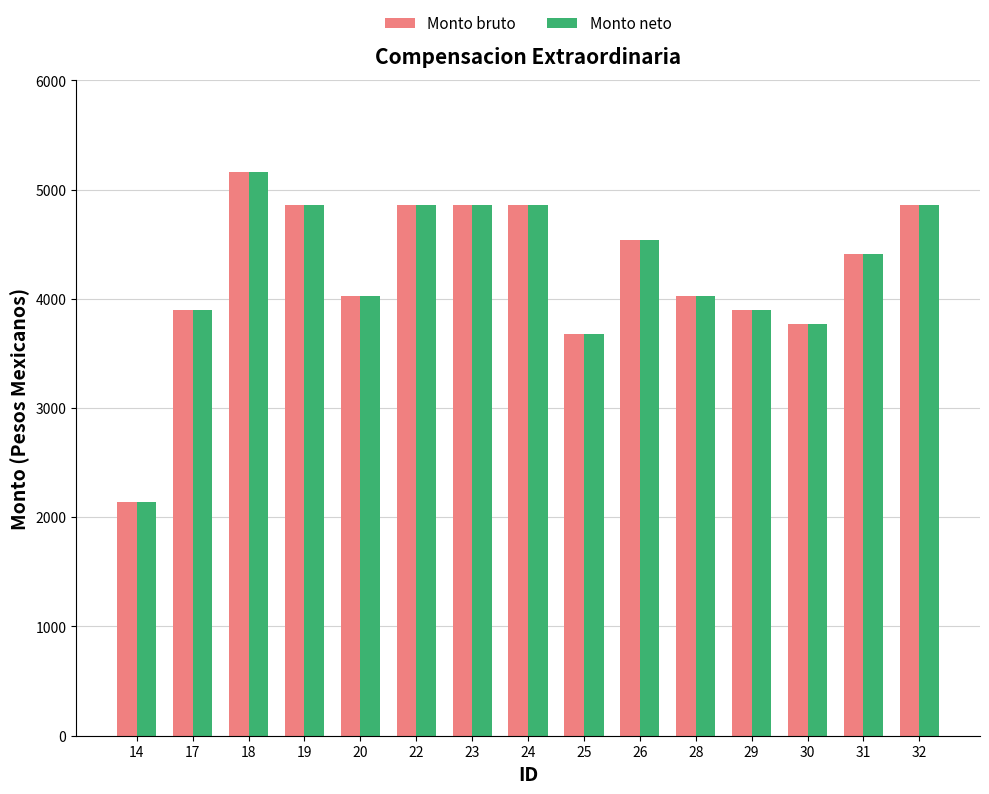

What is the value of the Monto neto bar at the 6th from the left?

4858.4